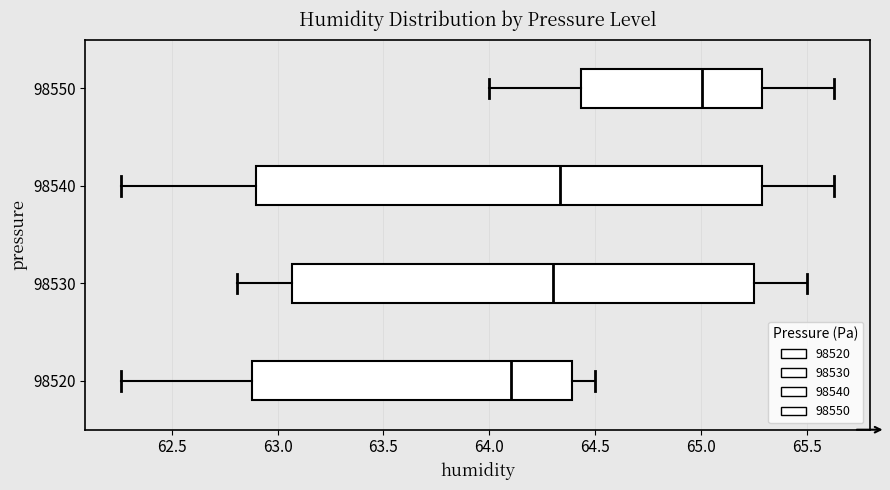

Where does the median line of the box at y = 98540 sit on the x-axis? The values are not printed on the chart, so give them approximately, as read against the axis.

64.35